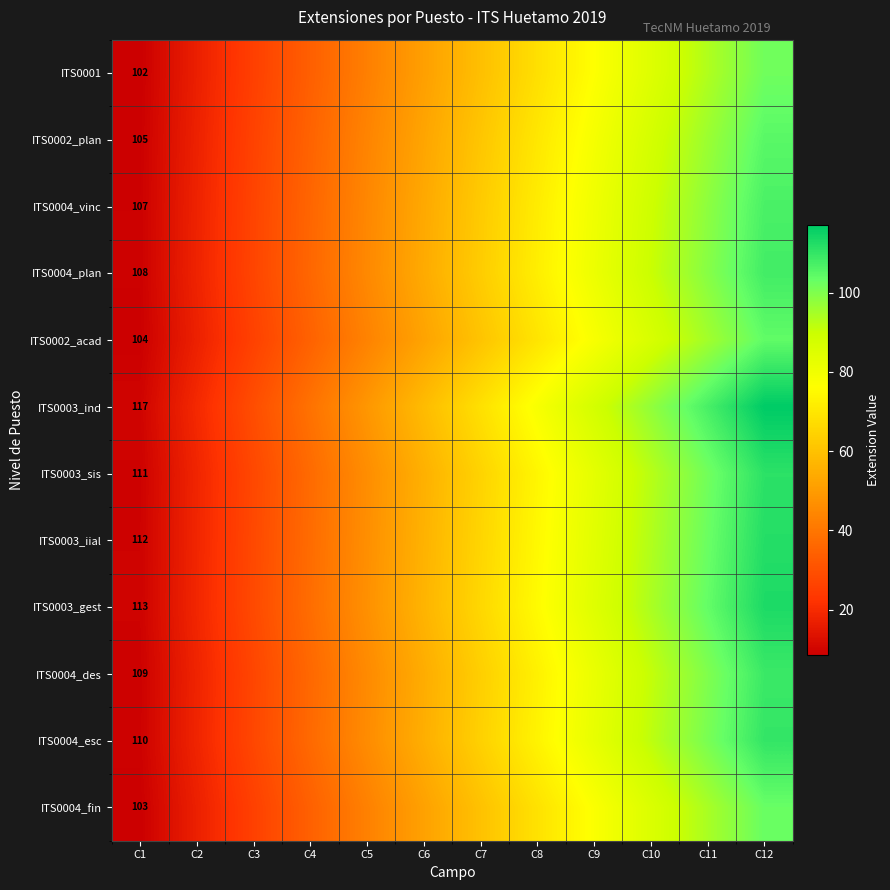

What is the spread (max minus min) of values at C6?

7.5